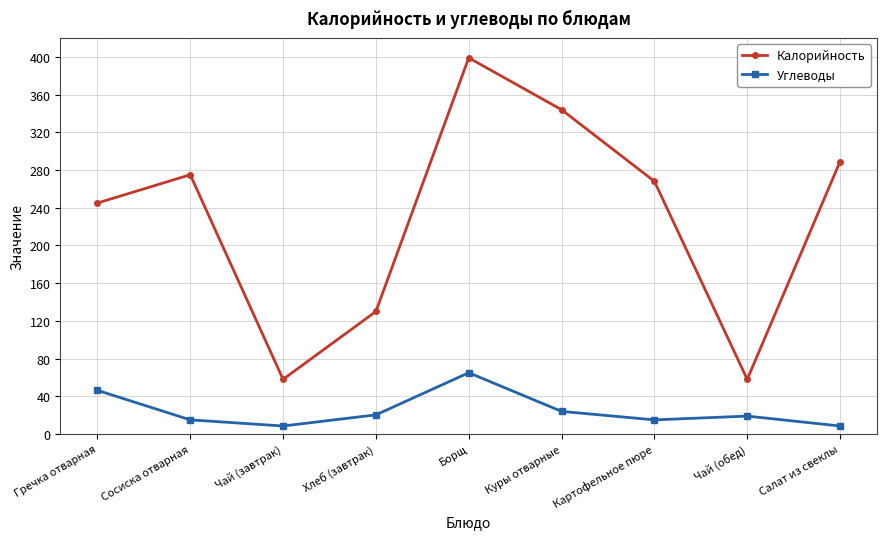

Which category has the highest value in the Калорийность series?

Борщ